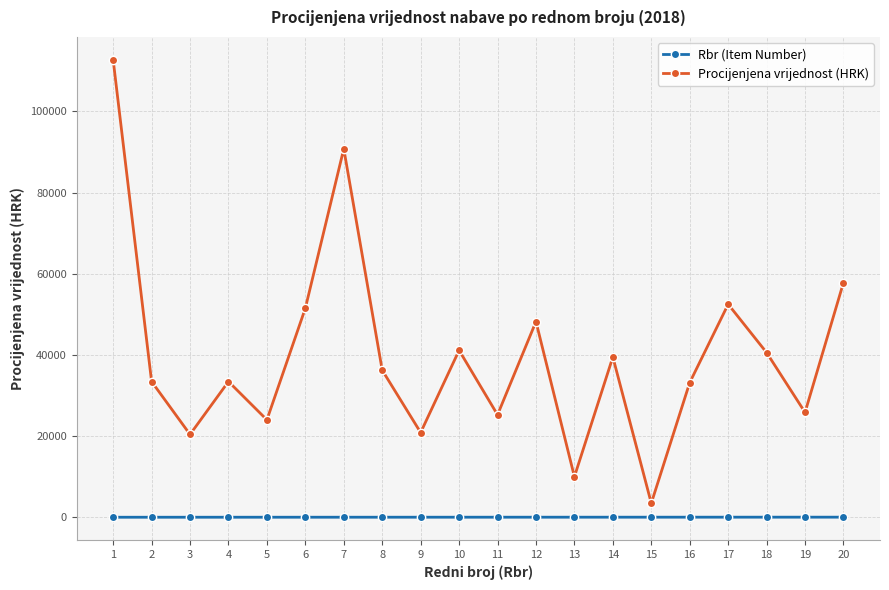

True or false: Rbr (Item Number) and Procijenjena vrijednost (HRK) cross at least once.

False